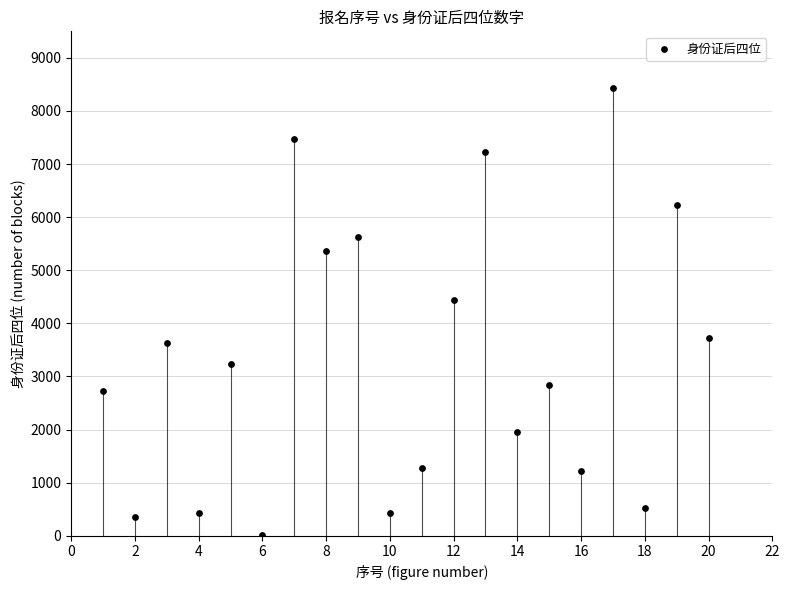

What is the range of X values (max minus min)?

19